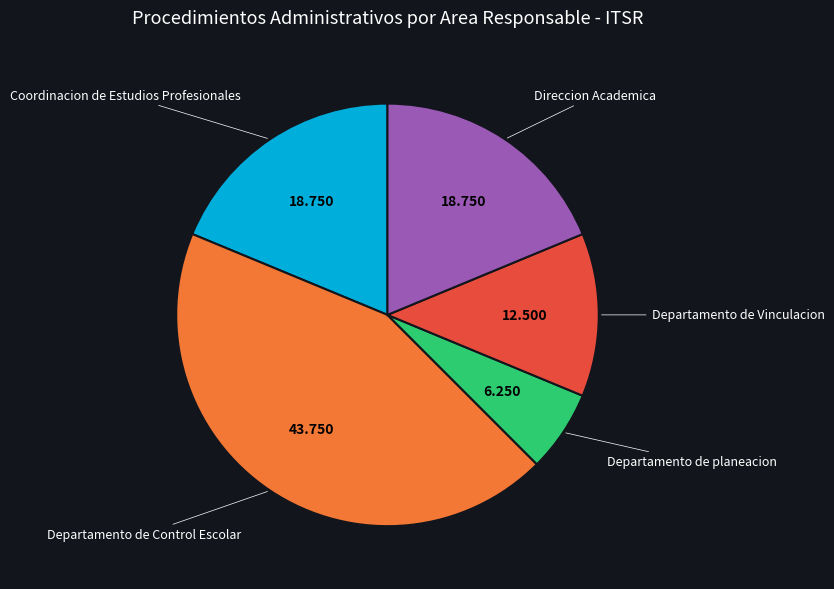

How many segments does this pie chart have?

5